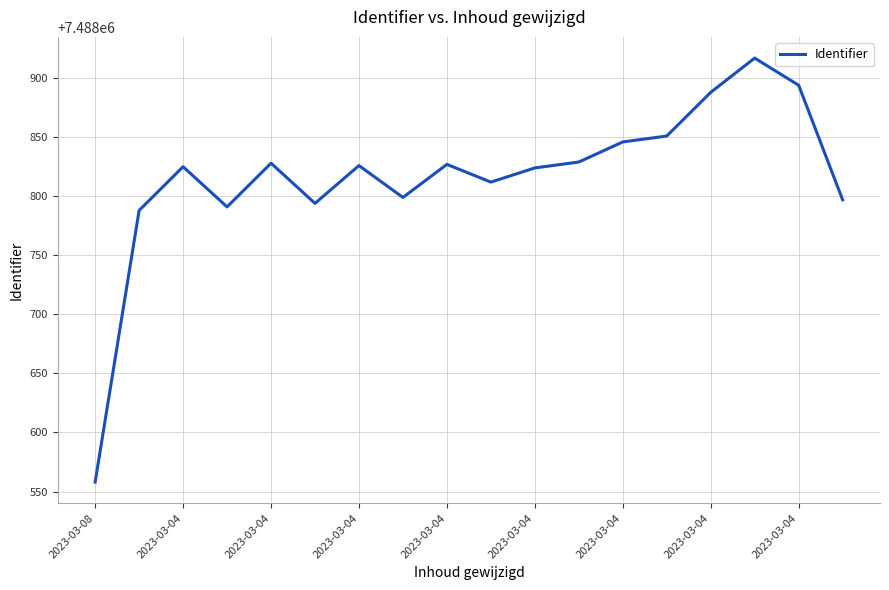

What is the maximum value shown in the chart?

7488917